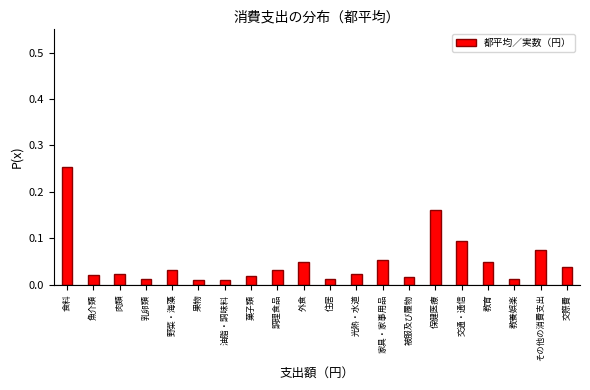

What is the sum of all values?

1.0